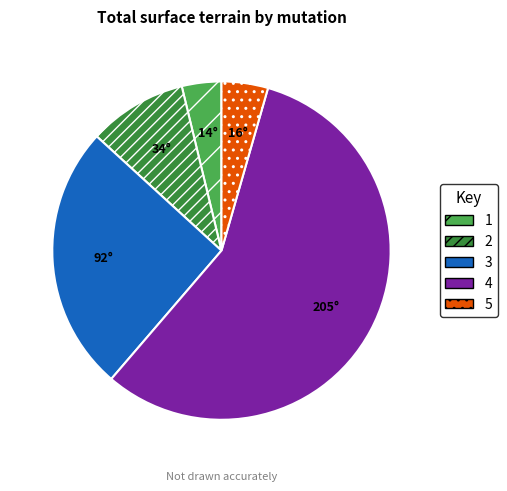

Is it true that 3 is 32% of the pie?

False